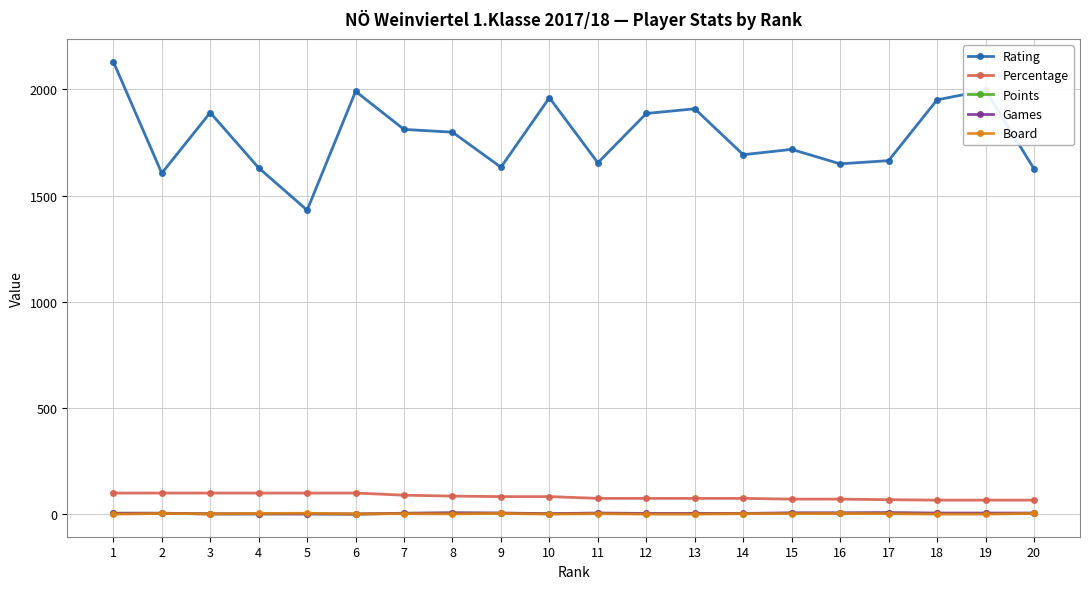

What is the sum of the Board values at 4 and 19?

5.0